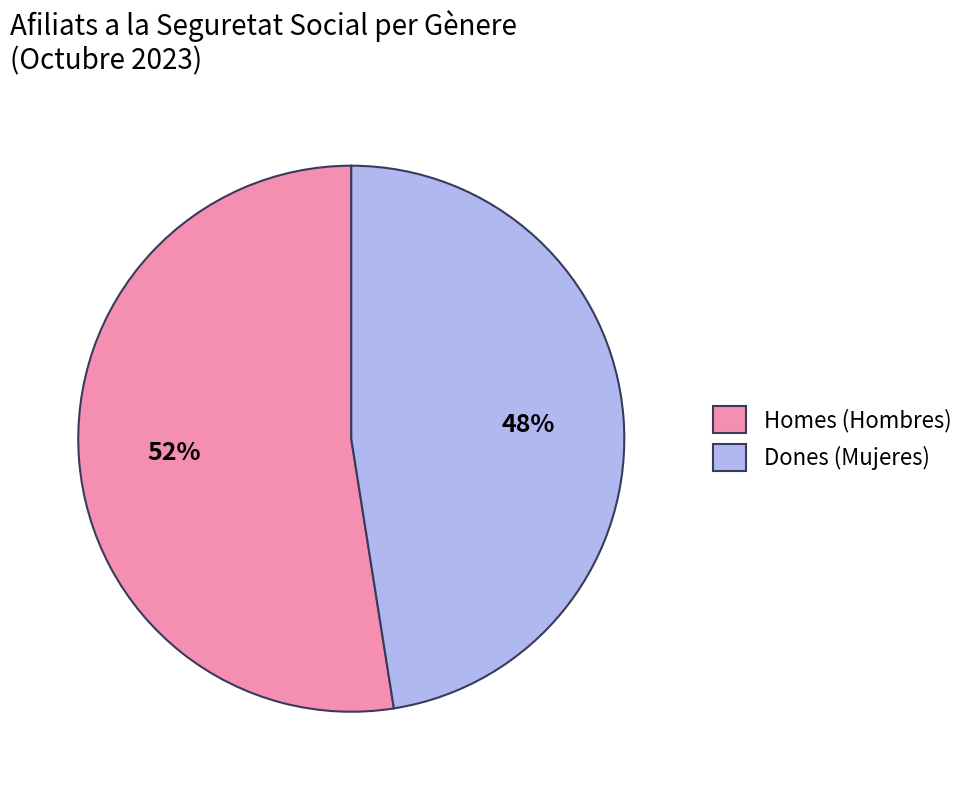

Is the sum of Homes (Hombres) and Dones (Mujeres) greater than half?

Yes